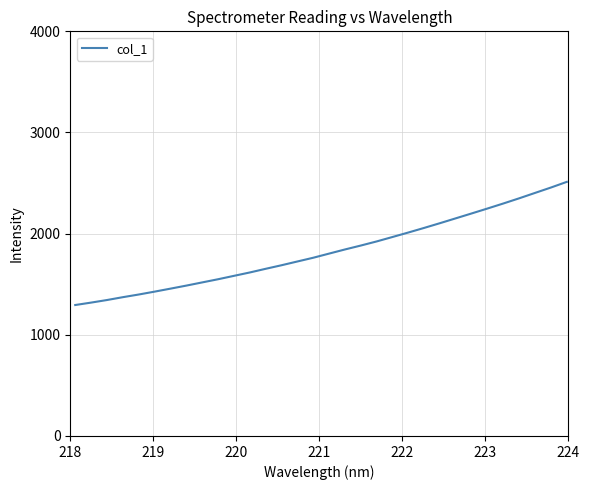

What is the smallest value displayed?

1294.5